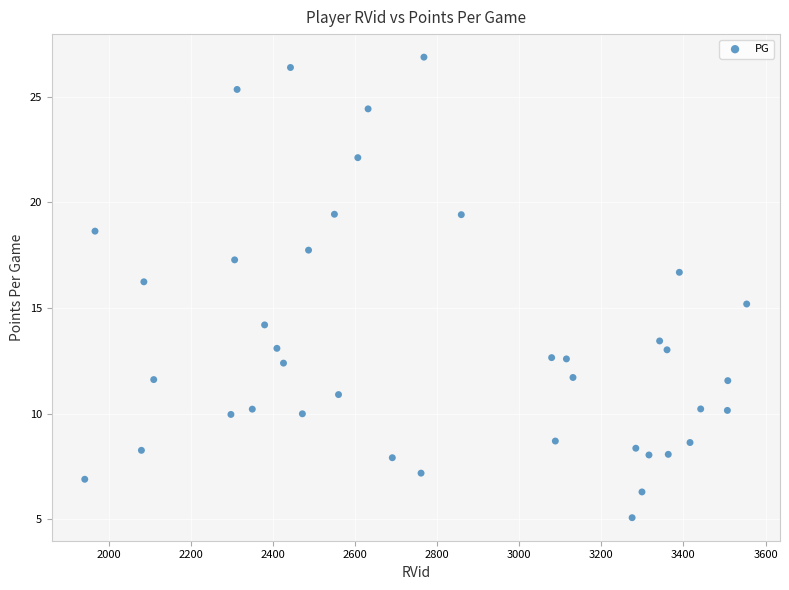

What is the range of Y values (max minus min)?

21.8